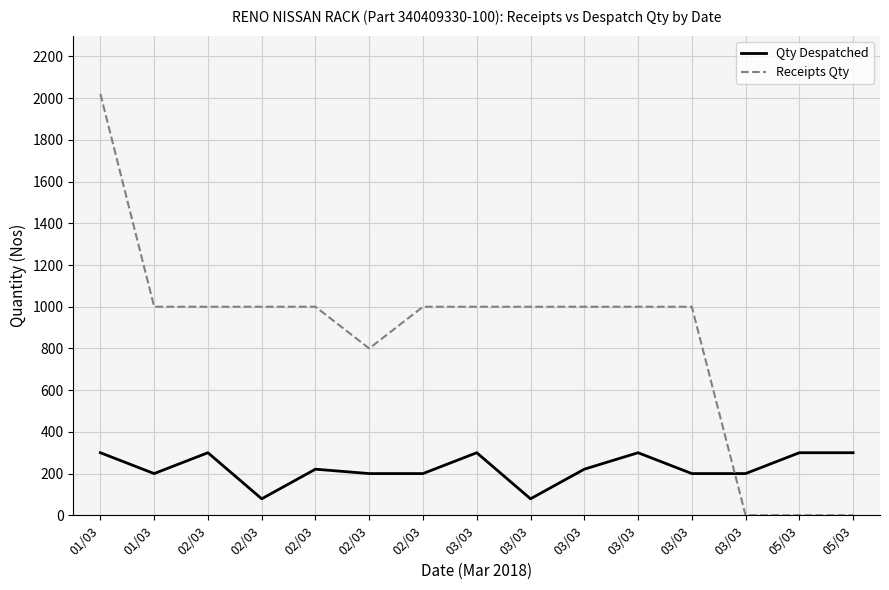

Between which two adjacent categories do Receipts Qty and Qty Despatched first intersect?

03/03 and 03/03